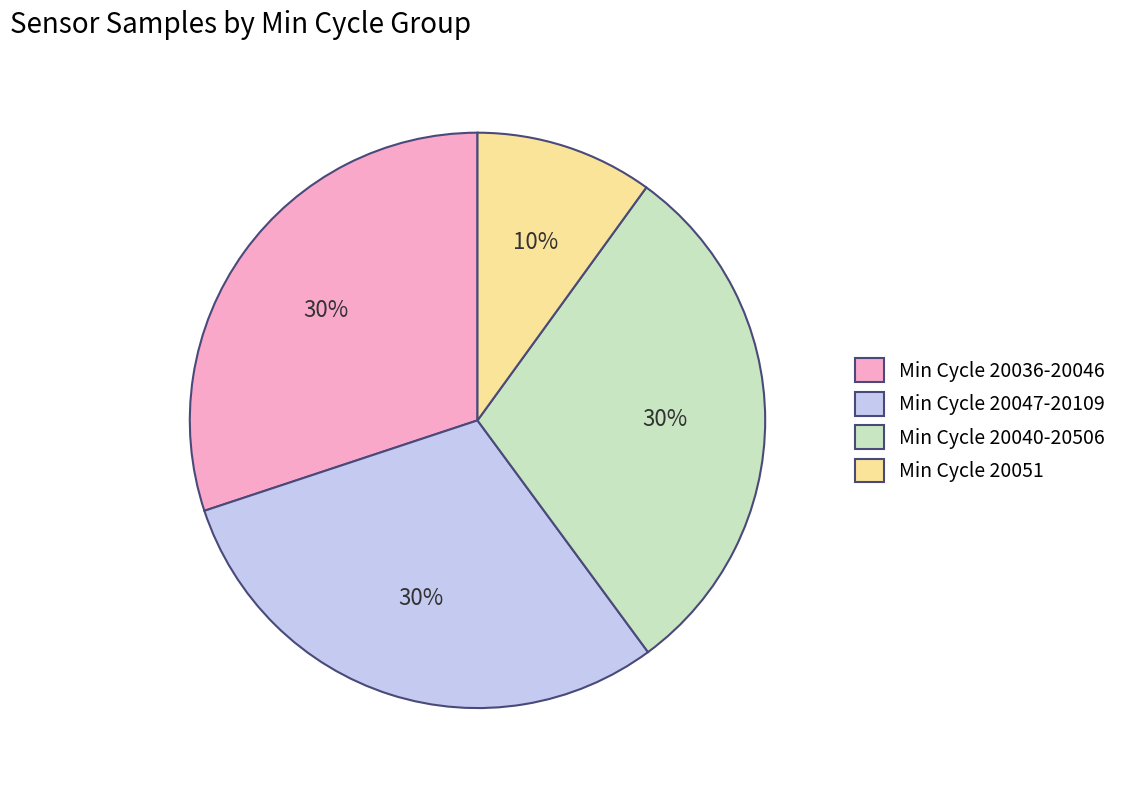

Which category has the smallest portion of the pie?

Min Cycle 20051